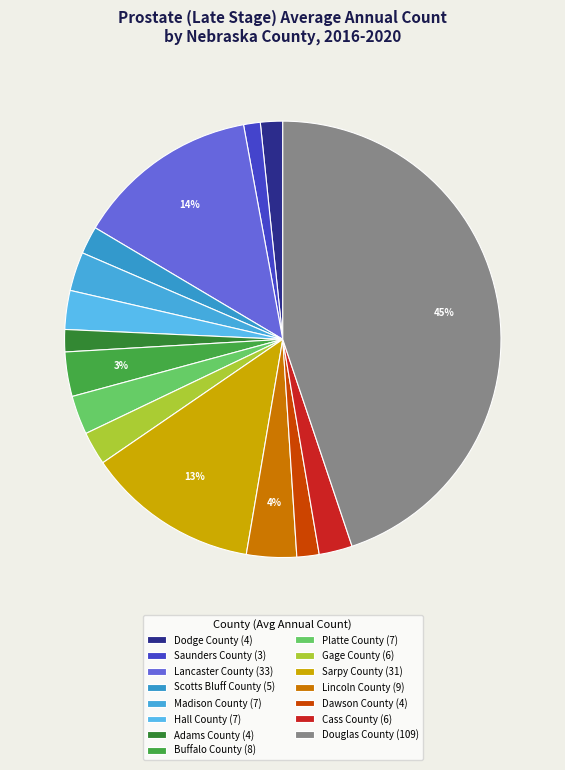

What portion of the pie excludes Douglas County?

55.1%